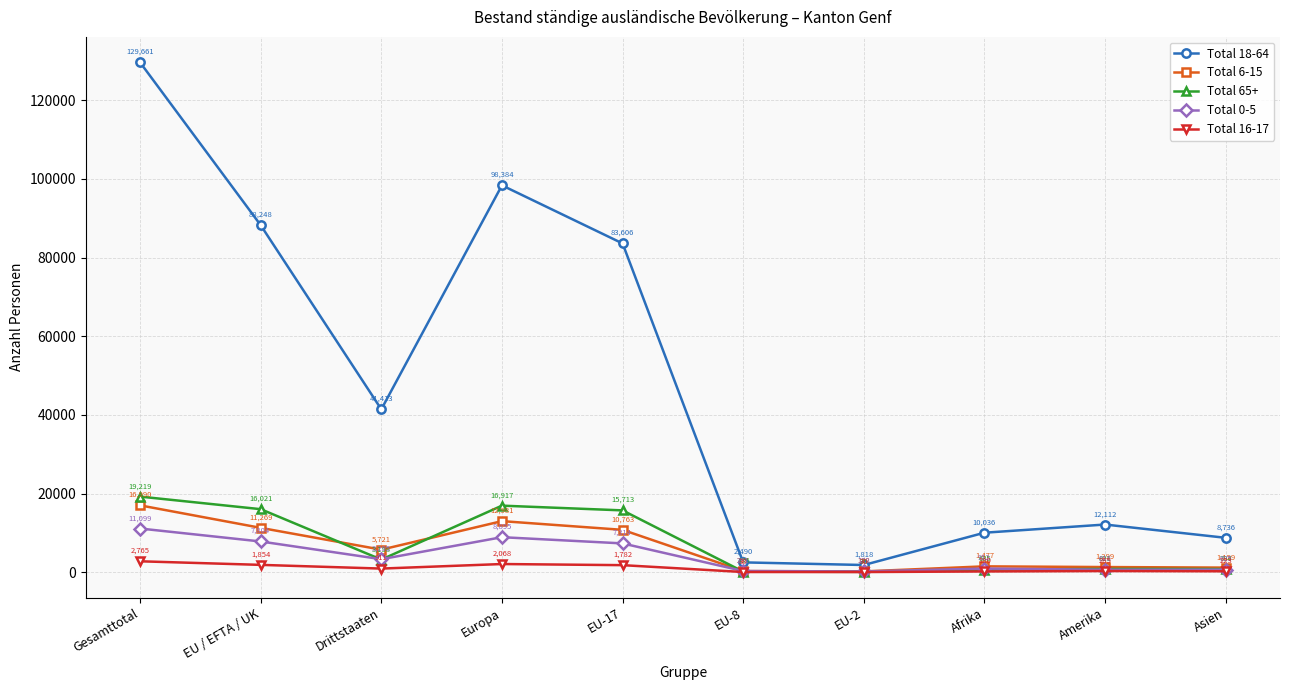

What is the label of the 9th point from the right?

EU / EFTA / UK